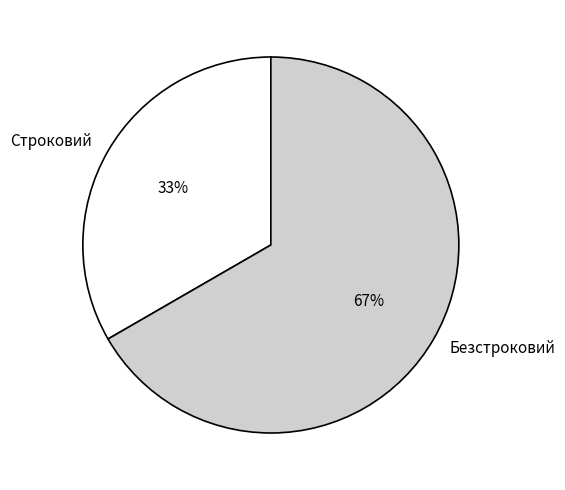

Between Строковий and Безстроковий, which is larger?

Безстроковий